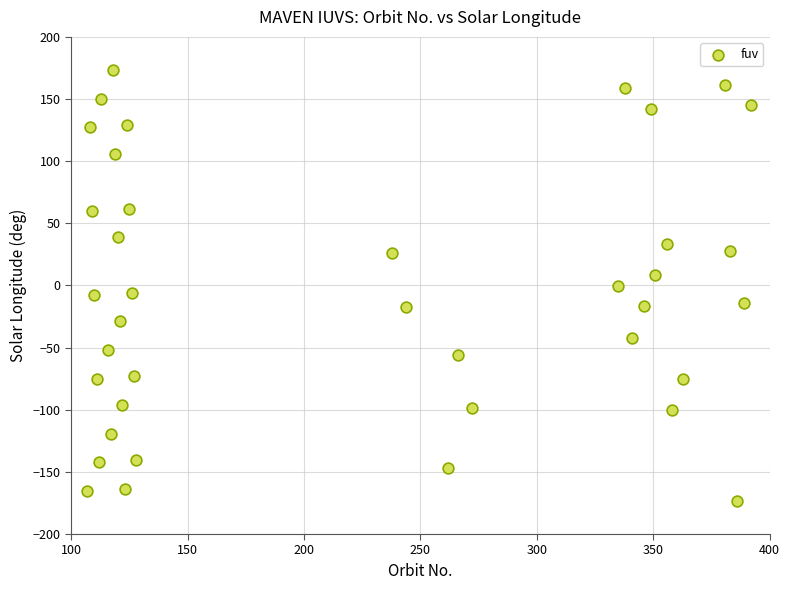

What is the range of X values (max minus min)?

285.0